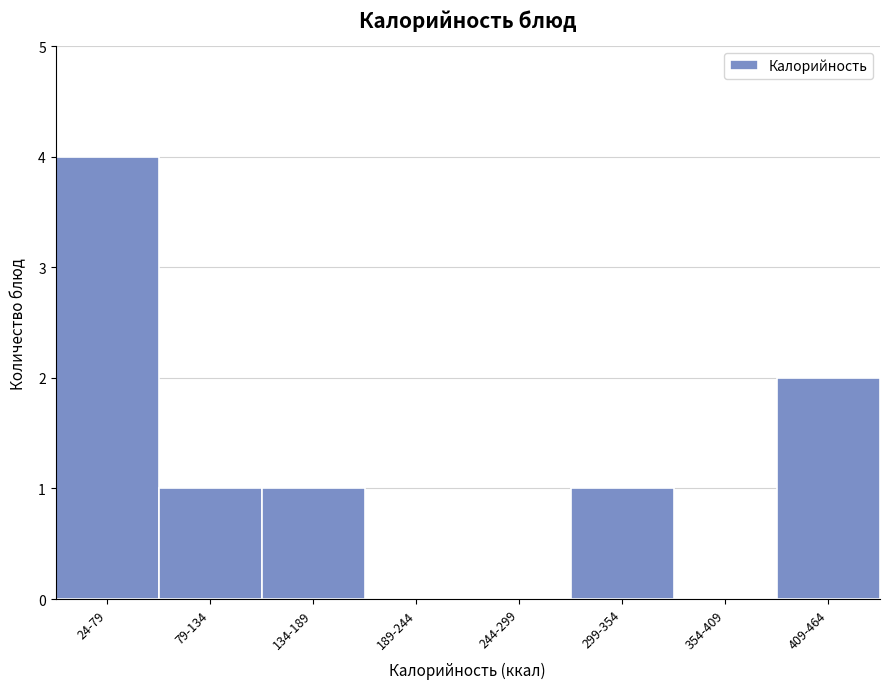

Reading left to right, transcribe all the data shown in this chart.

24-79=4	79-134=1	134-189=1	189-244=0	244-299=0	299-354=1	354-409=0	409-464=2